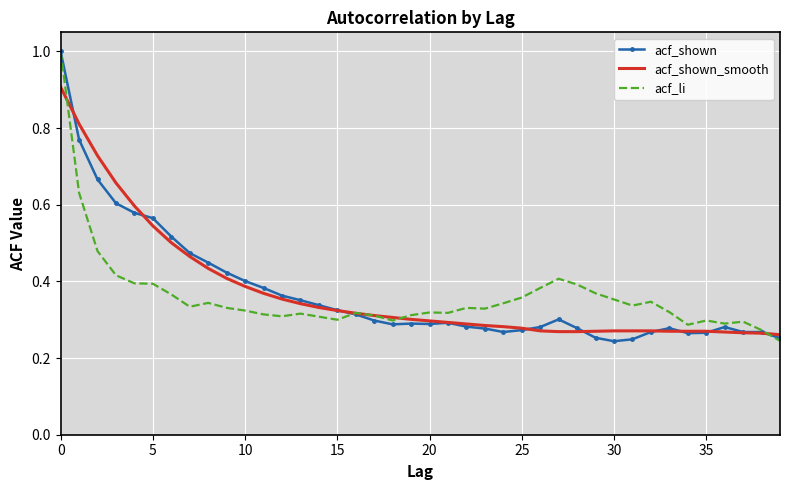

What is the maximum value shown in the chart?

1.0